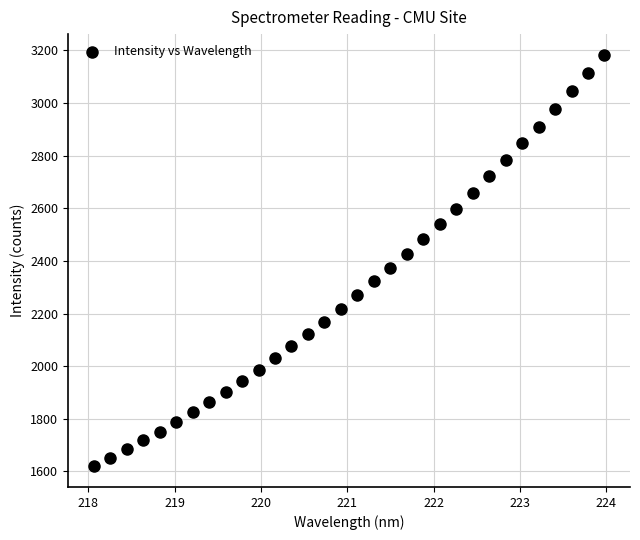

What is the range of X values (max minus min)?

5.9